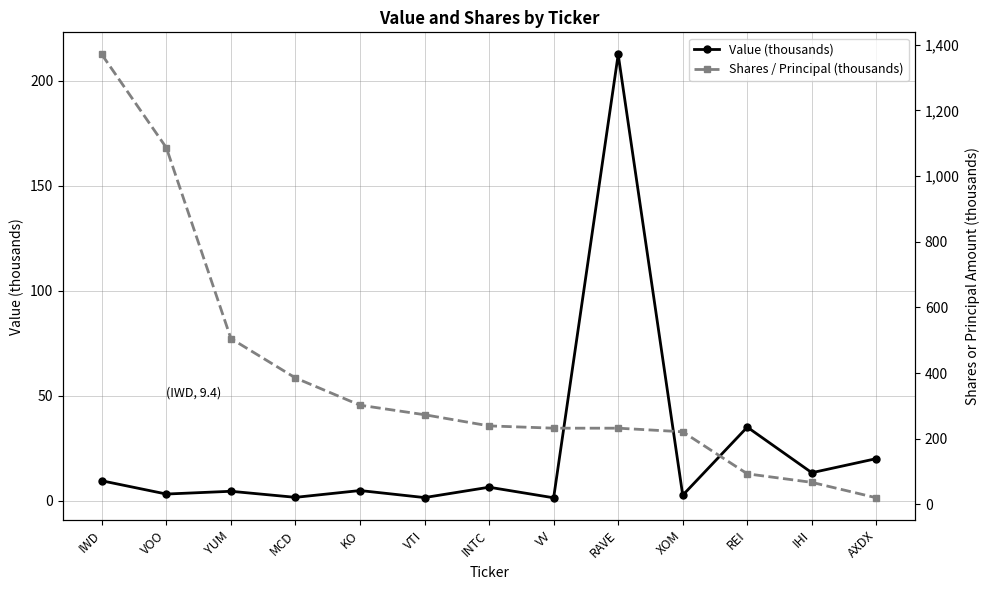

True or false: Shares / Principal (thousands) has more than 0 points higher than both neighbors.

False